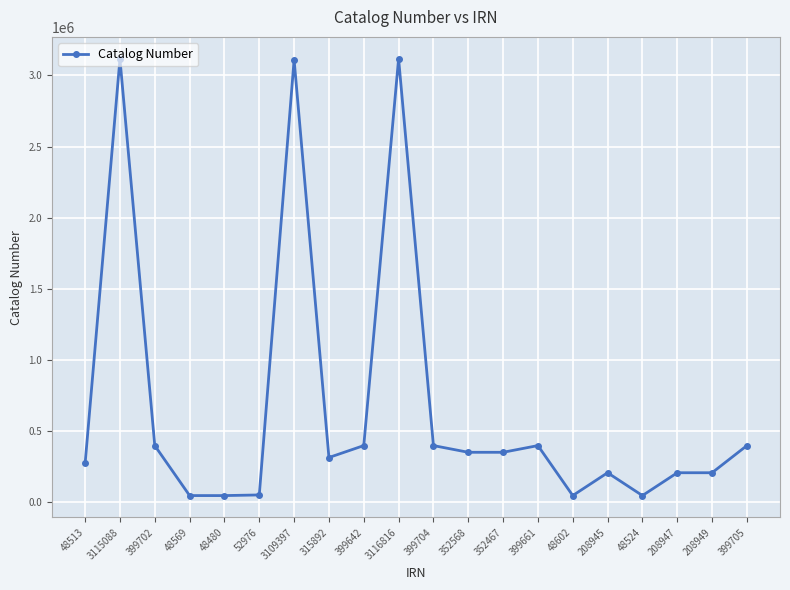

What is the label of the 20th point from the right?

48513